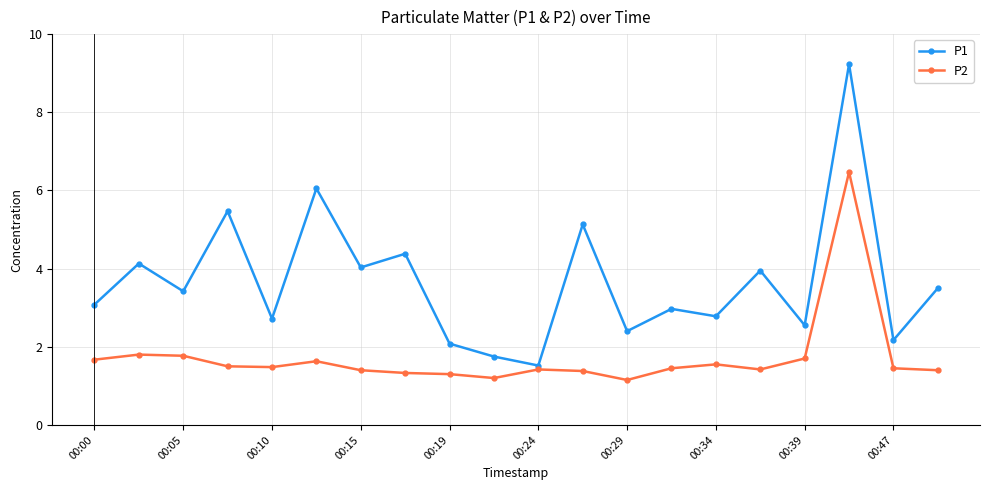

List the series in order of their overall mean, lowest first.

P2, P1